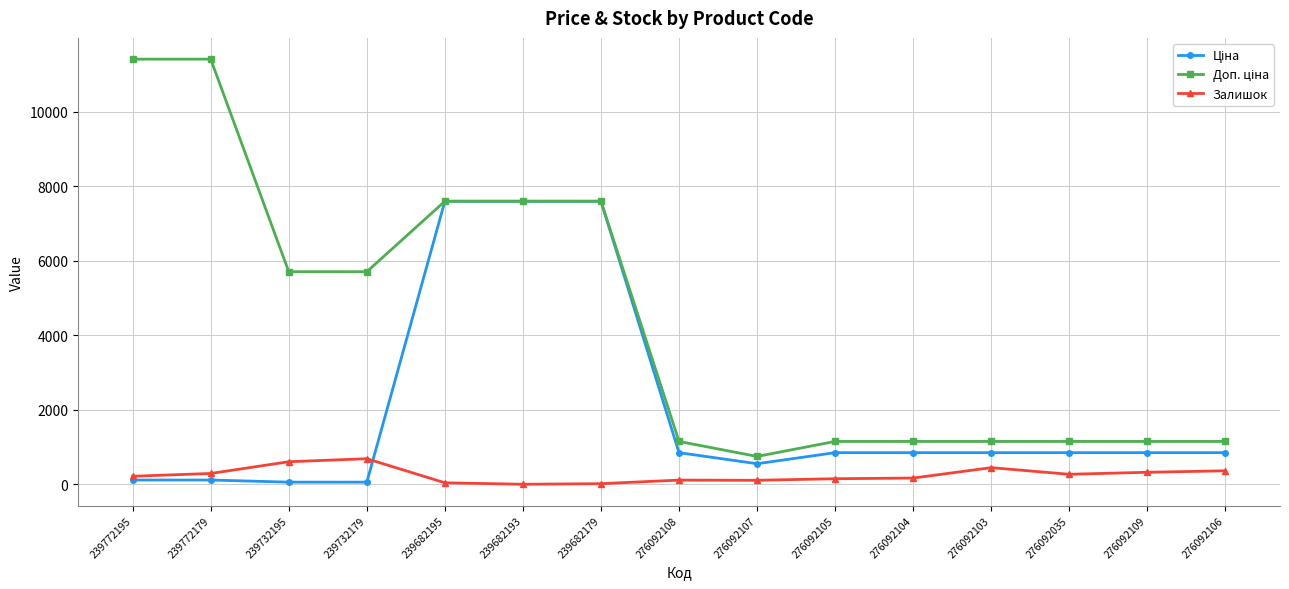

What is the spread (max minus min) of values at 276092109?

827.7